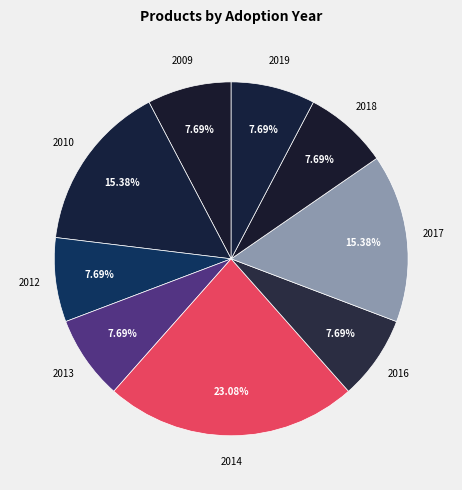

Which has a higher value, 2013 or 2017?

2017